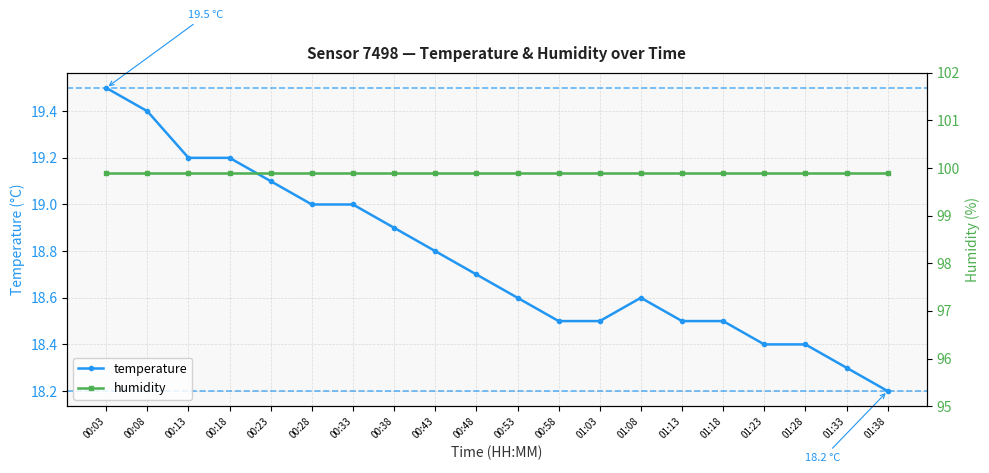

The humidity series shows 168.8 at 00:23. True or false?

False